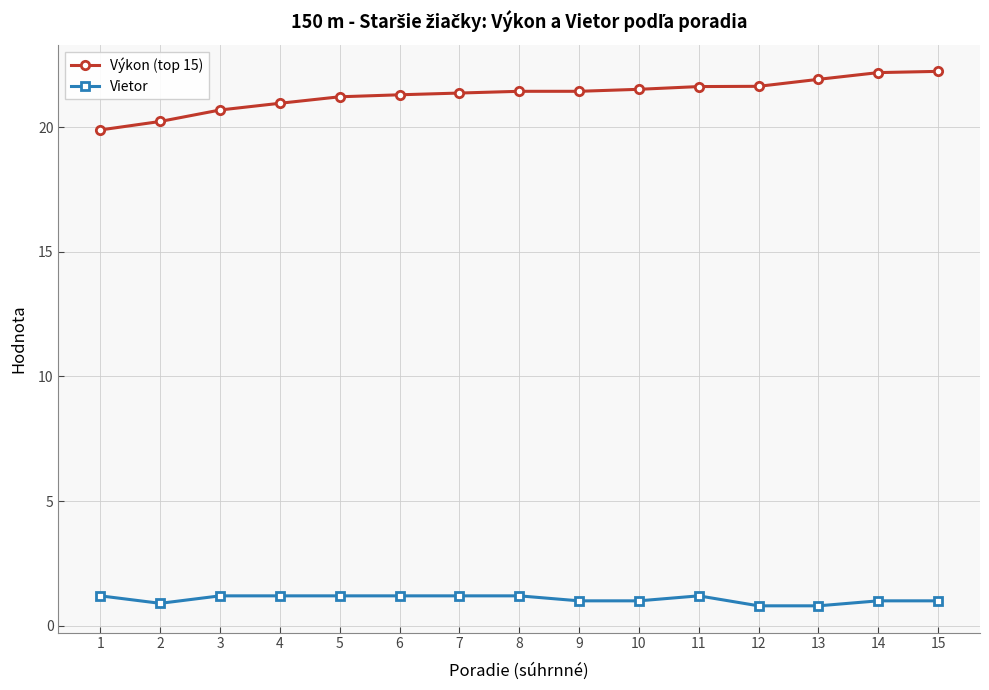

Which series has the largest total across all categories?

Výkon (top 15)